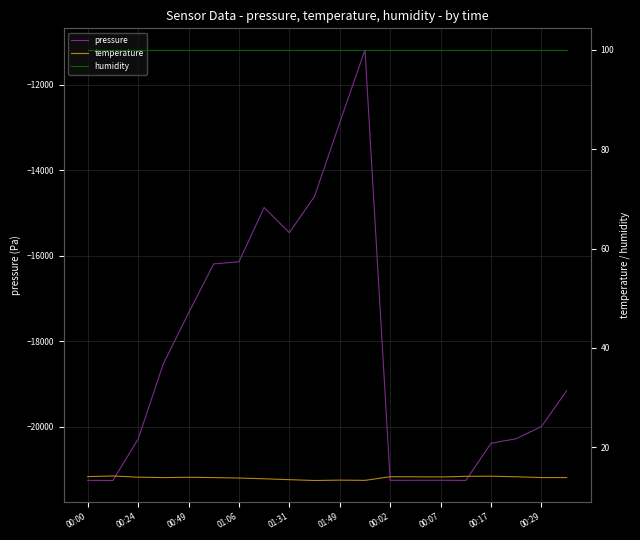

Is it true that pressure equals -20383.4 at 00:17?

True